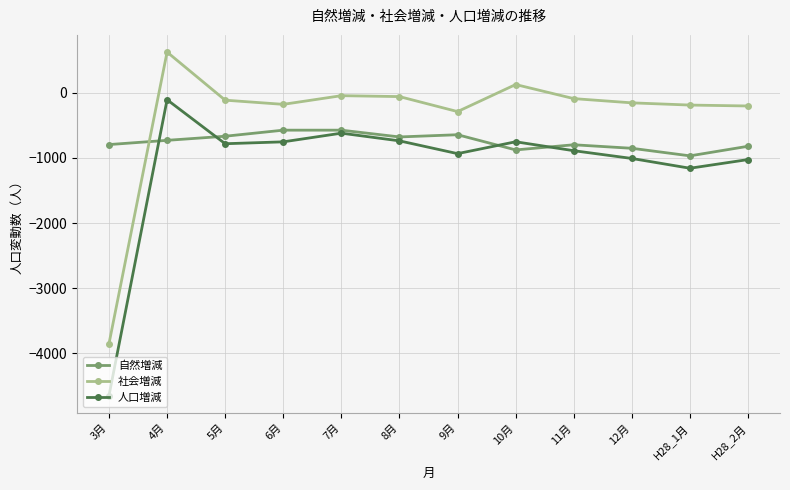

What is the difference between the maximum and minimum values in the 自然増減 series?

394